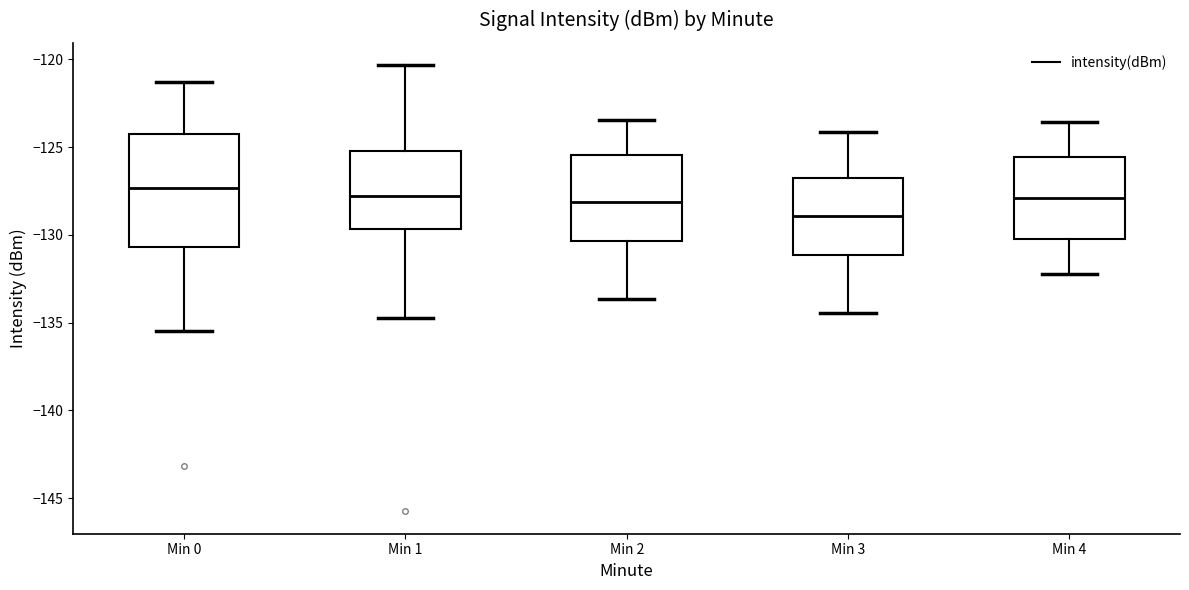

Which box is the tallest, from its lower edge to its upper edge?

Min 0